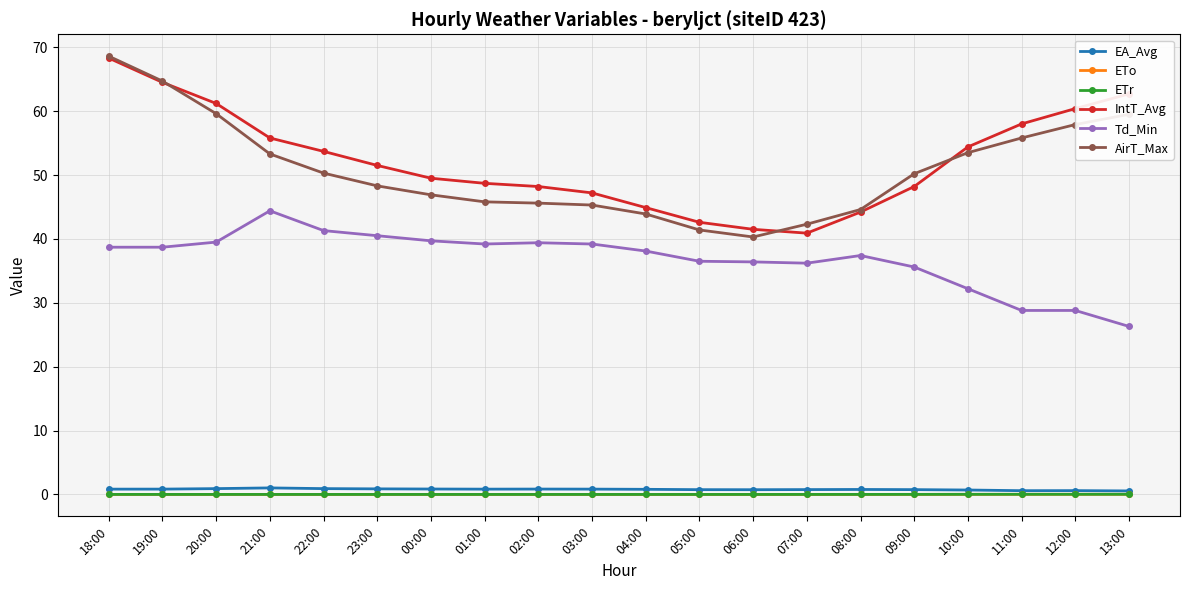

What is the label of the 4th point from the right?

10:00